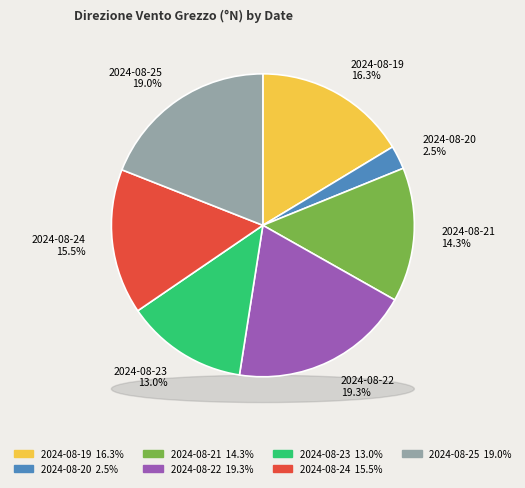

To the nearest percent, what is the average slice percentage?

14%